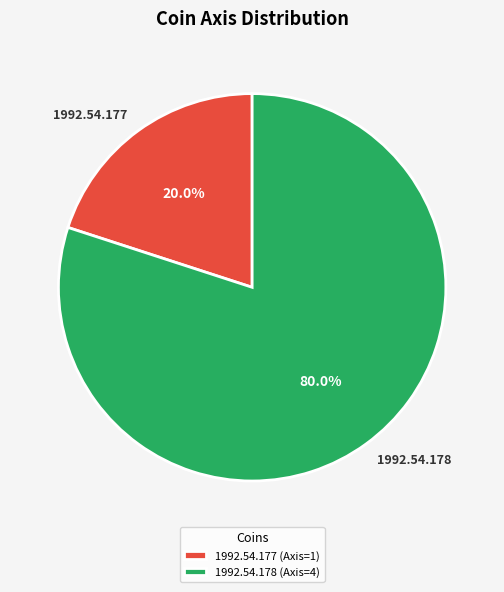

To the nearest percent, what is the difference between the largest and smallest slice percentages?

60%